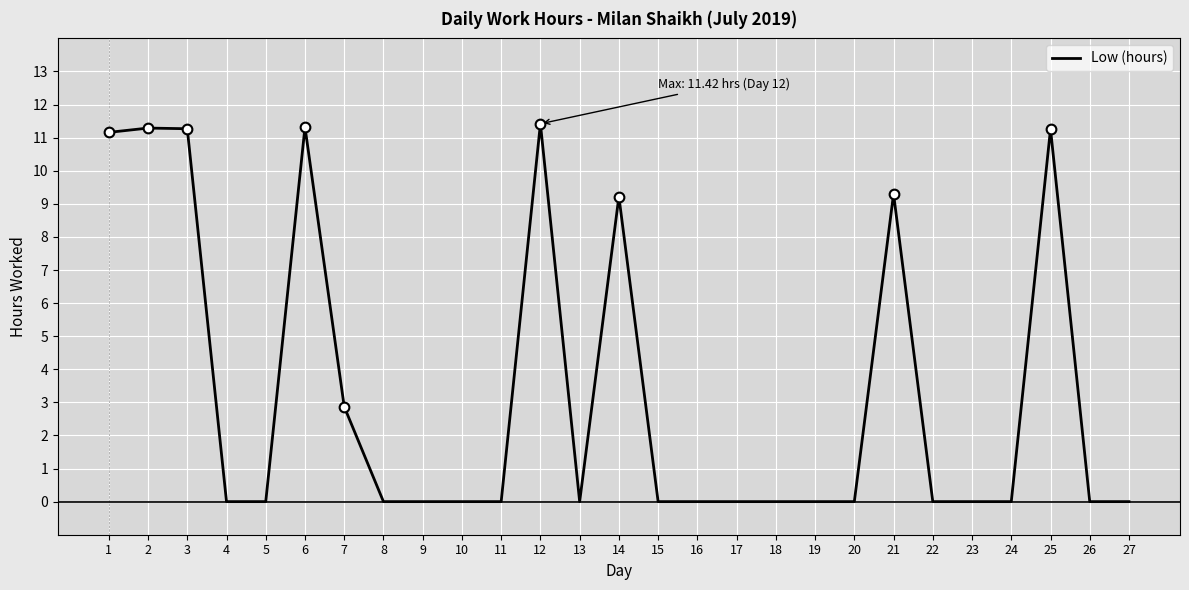

What is the greatest value displayed?

11.4